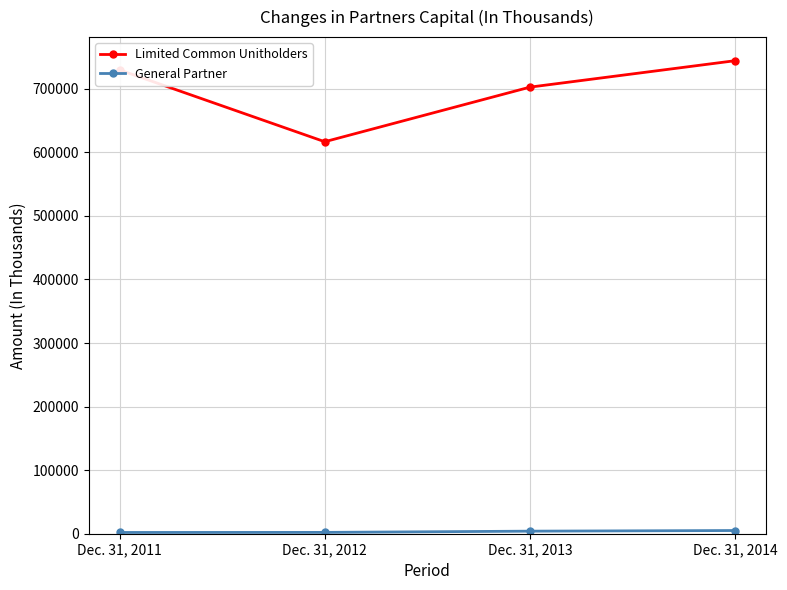

The value of Limited Common Unitholders at Dec. 31, 2014 is 1268921. True or false?

False